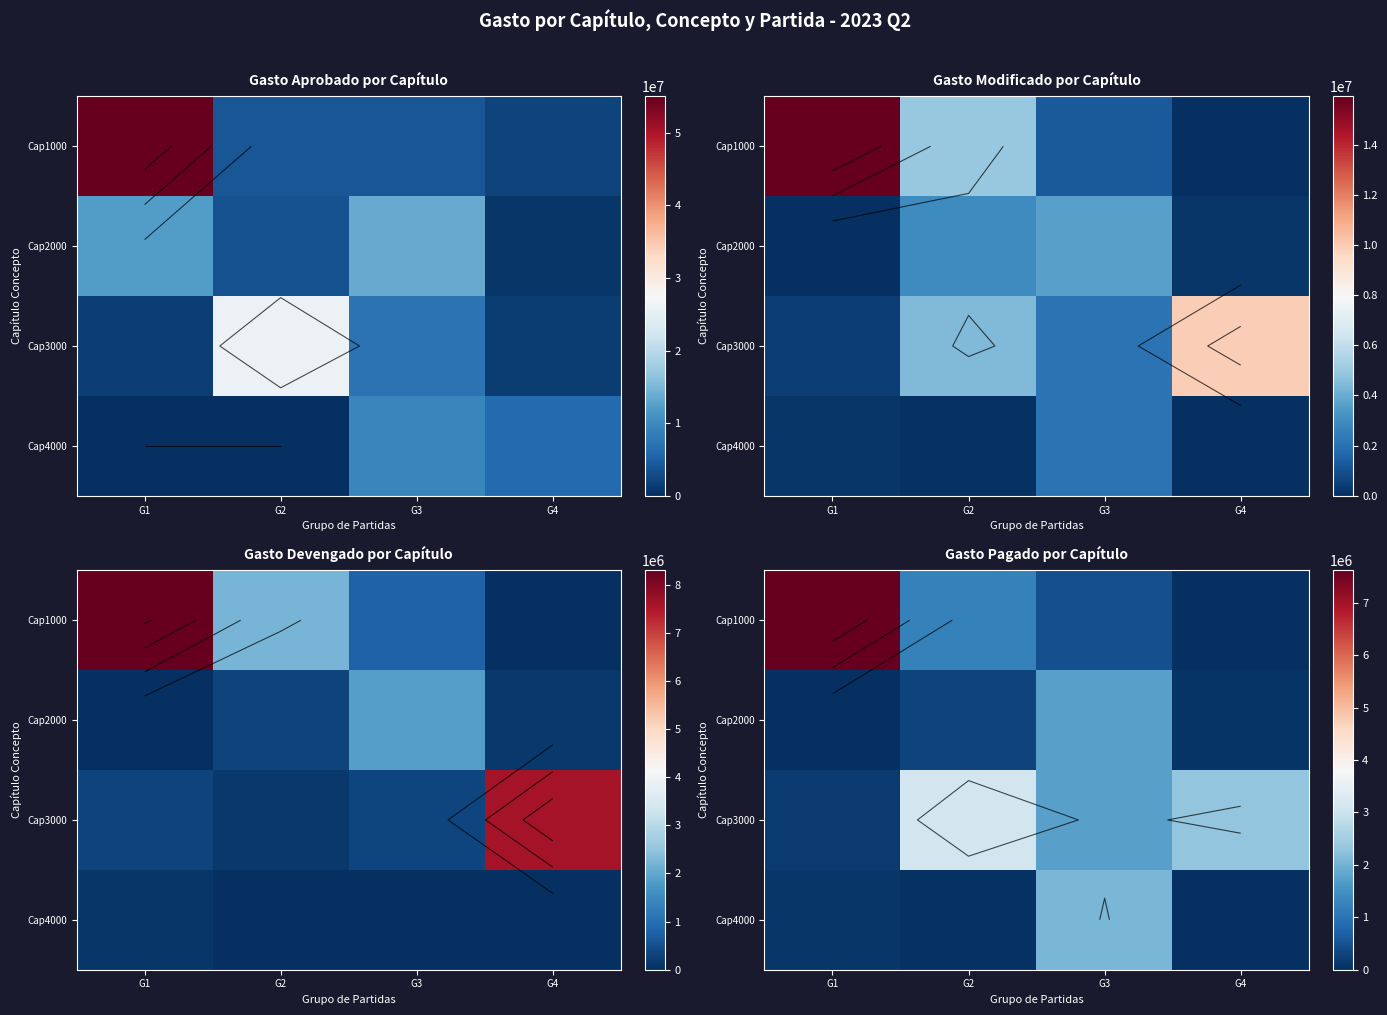

True or false: Cap3000 has a value of 270760.4 at G1.

False